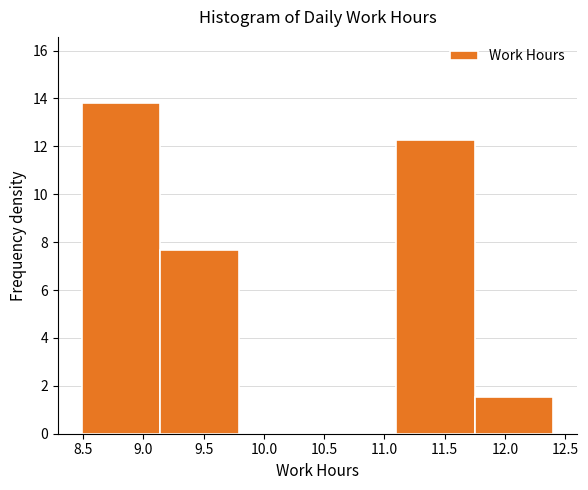

Reading left to right, transcribe this chart: for each bar, give the range it covers on the x-axis and its height. Neither the bar edges nor the heights are printed on the chart, so give them approximately, as read against the axes.

8.50 to 9.15: 13.8
9.15 to 9.80: 7.6
9.80 to 10.45: 0
10.45 to 11.10: 0
11.10 to 11.75: 12.2
11.75 to 12.40: 1.6